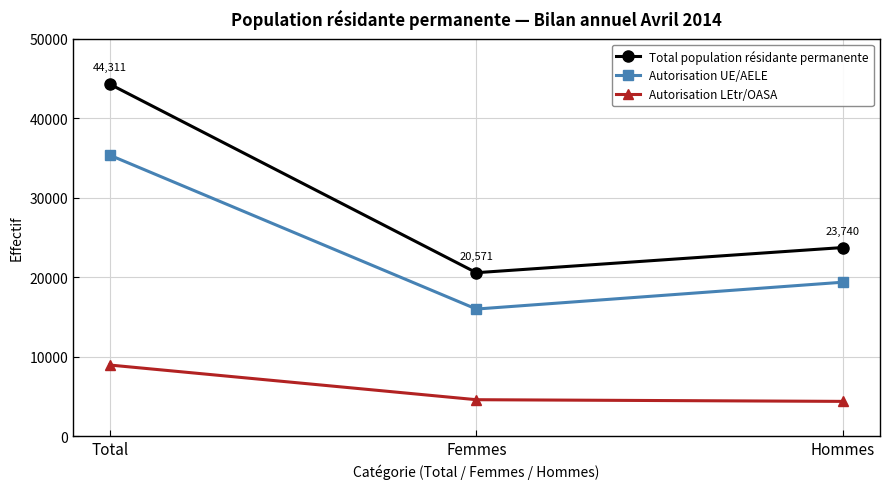

What is the label of the 1st point from the right?

Hommes